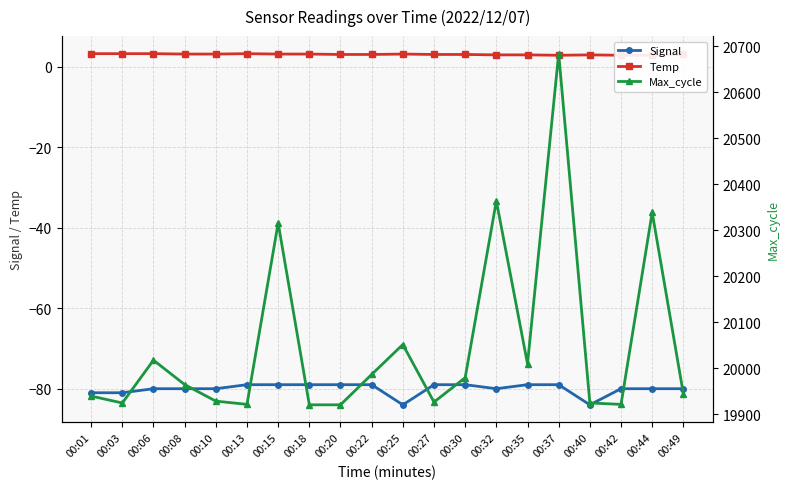

Reading left to right, transcribe all the data shown in this chart.

Signal: -81.0	-81.0	-80.0	-80.0	-80.0	-79.0	-79.0	-79.0	-79.0	-79.0	-84.0	-79.0	-79.0	-80.0	-79.0	-79.0	-84.0	-80.0	-80.0	-80.0
Temp: 3.2	3.2	3.2	3.1	3.1	3.2	3.1	3.1	3.0	3.0	3.1	3.0	3.0	2.9	2.9	2.8	2.9	2.8	2.8	3.0
Max_cycle: 19940.0	19925.0	20018.0	19965.0	19929.0	19922.0	20316.0	19921.0	19921.0	19987.0	20052.0	19927.0	19980.0	20364.0	20010.0	20684.0	19925.0	19922.0	20339.0	19945.0